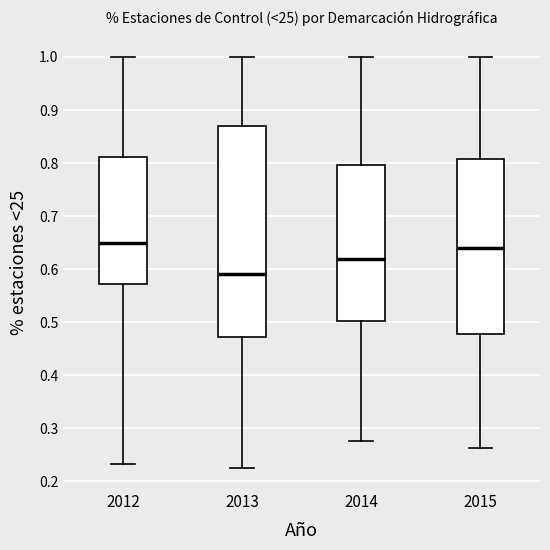

Reading left to right, transcribe this box plot: for each box, give where its median line is, the range the box spans, and where its two whiskers end, as read against the y-axis. The values are not printed on the chart, so give them approximately, as read against the axis.

2012: median 0.65, box 0.57 to 0.81, whiskers 0.23 to 1.00
2013: median 0.59, box 0.47 to 0.87, whiskers 0.22 to 1.00
2014: median 0.62, box 0.50 to 0.80, whiskers 0.28 to 1.00
2015: median 0.64, box 0.48 to 0.81, whiskers 0.26 to 1.00